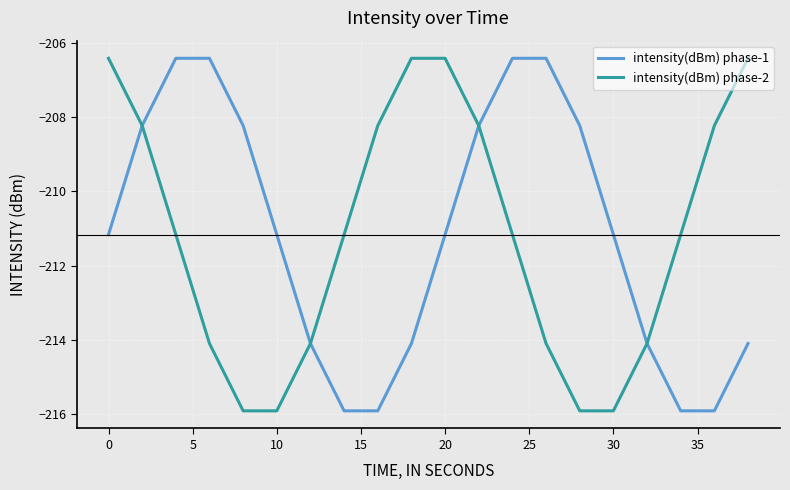

What is the maximum value for intensity(dBm) phase-2?

-206.4